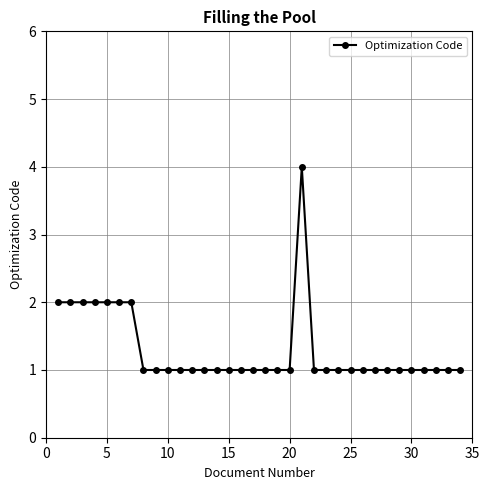

How many lines are shown in the chart?

1